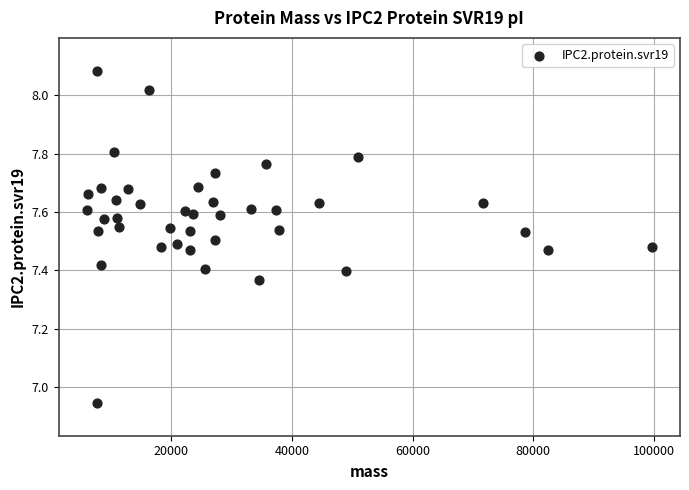

What is the range of X values (max minus min)?

93594.6